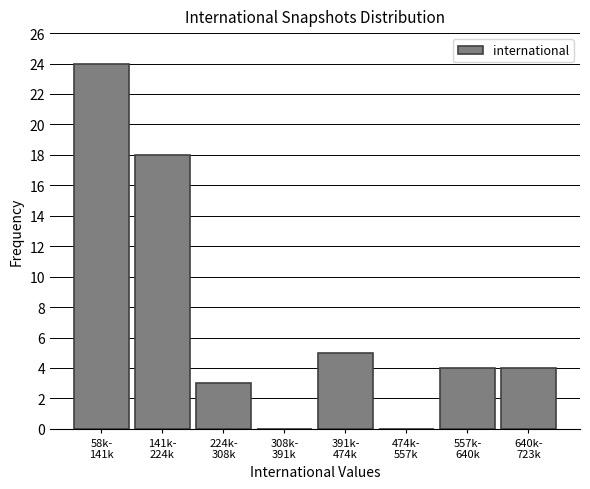

What is the sum of all values?

58